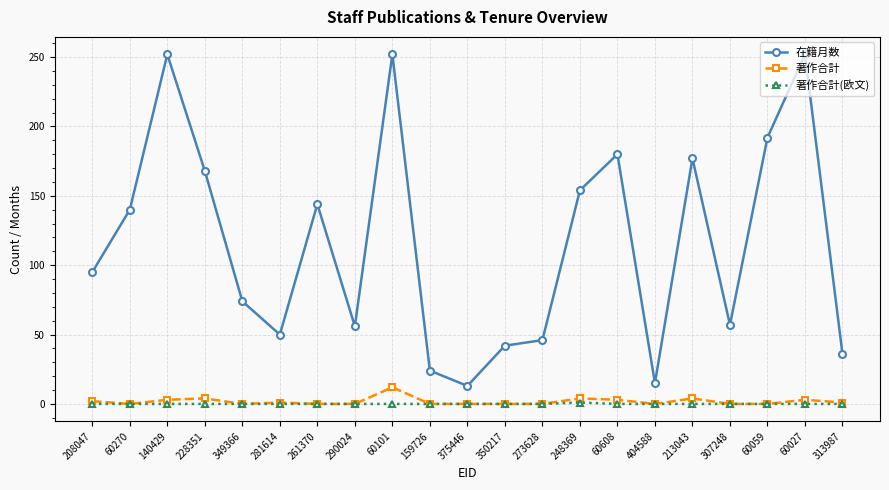

Is the value of 著作合計(欧文) at 261370 greater than the value of 在籍月数 at 60027?

No